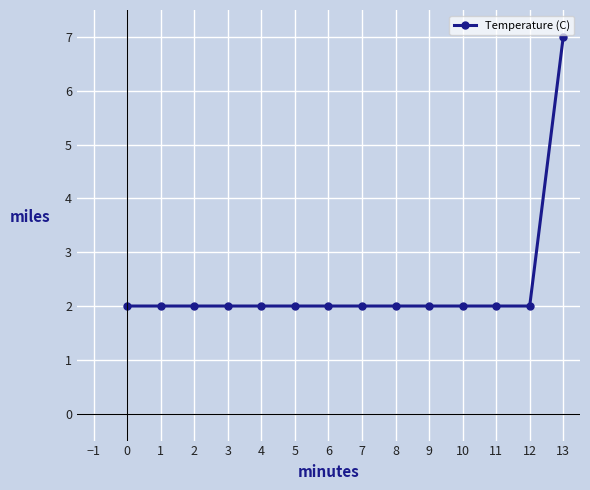

What is the ratio of the value at 10 to the value at 7?

1.0